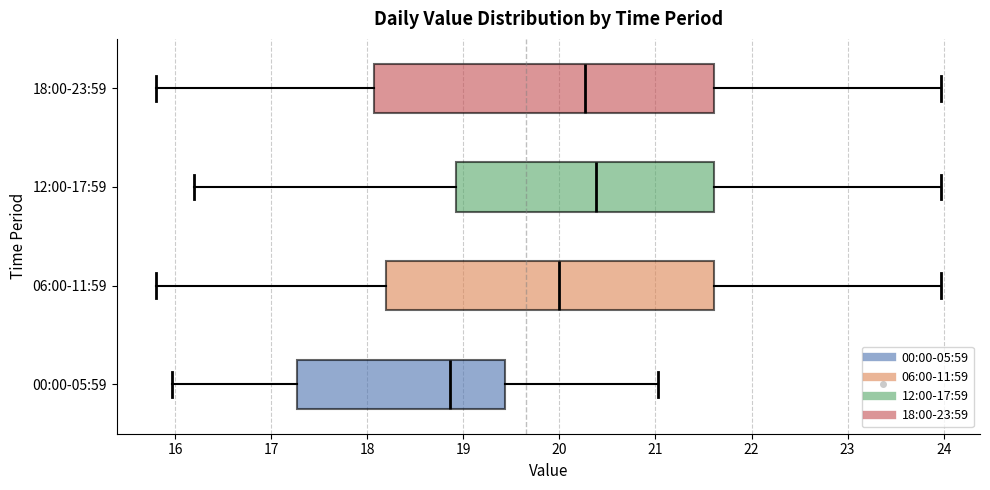

Reading bottom to top, transcribe this box plot: for each box, give where its median line is, the range the box spans, and where its two whiskers end, as read against the x-axis. The values are not printed on the chart, so give them approximately, as read against the axis.

00:00-05:59: median 18.9, box 17.3 to 19.4, whiskers 16.0 to 21.0
06:00-11:59: median 20.0, box 18.2 to 21.6, whiskers 15.8 to 24.0
12:00-17:59: median 20.4, box 18.9 to 21.6, whiskers 16.2 to 24.0
18:00-23:59: median 20.3, box 18.1 to 21.6, whiskers 15.8 to 24.0